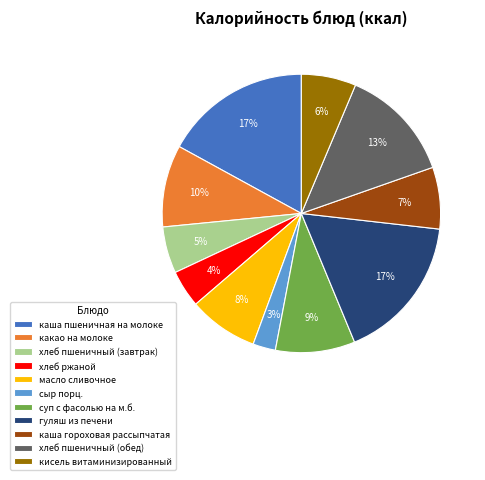

To the nearest percent, what is the combined percentage of гуляш из печени and каша гороховая рассыпчатая?

24%